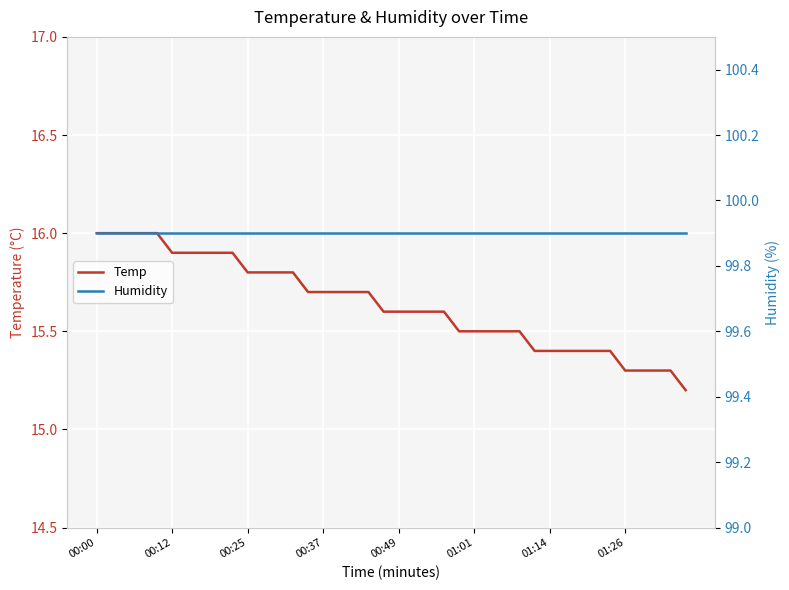

What is the maximum value for Temp?

16.0